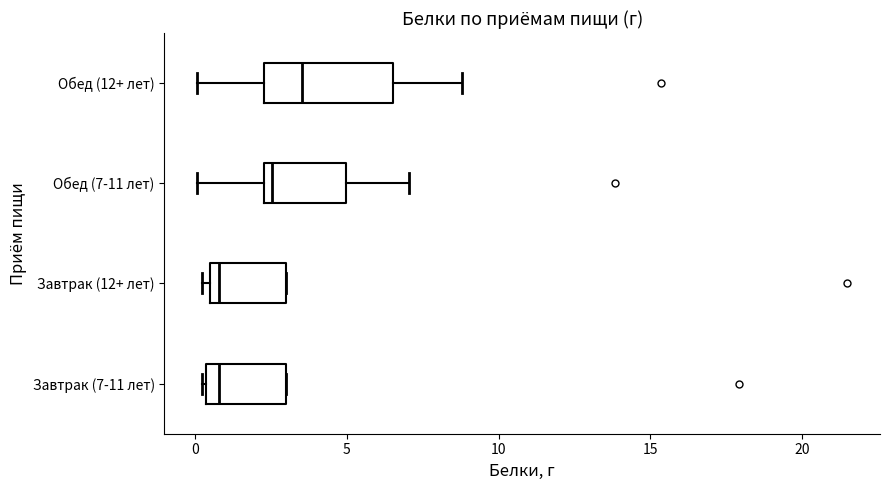

Reading bottom to top, read every box against the x-axis: the position of its median line, the range the box covers, and the ends of its whiskers. The values are not printed on the chart, so give them approximately, as read against the axis.

Завтрак (7-11 лет): median 1.0, box 0.5 to 3.0, whiskers 0.0 to 3.0
Завтрак (12+ лет): median 1.0, box 0.5 to 3.0, whiskers 0.0 to 3.0
Обед (7-11 лет): median 2.5 (just right of the box's left edge), box 2.5 to 5.0, whiskers 0.0 to 7.0
Обед (12+ лет): median 3.5, box 2.5 to 6.5, whiskers 0.0 to 9.0